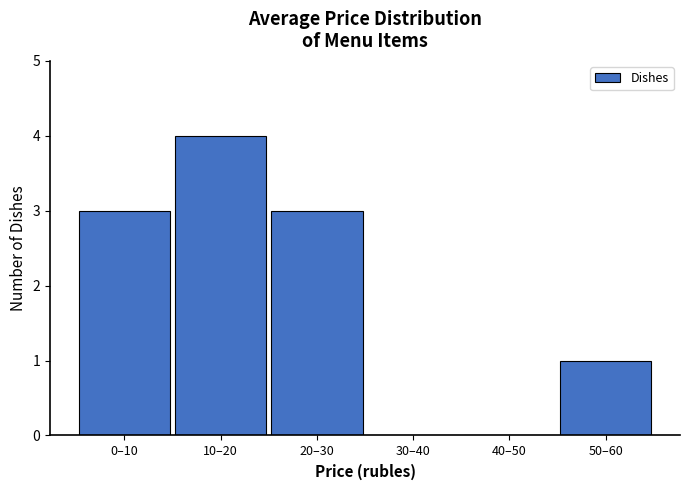

Reading right to left, extract all data points from this chart.

50–60=1	40–50=0	30–40=0	20–30=3	10–20=4	0–10=3